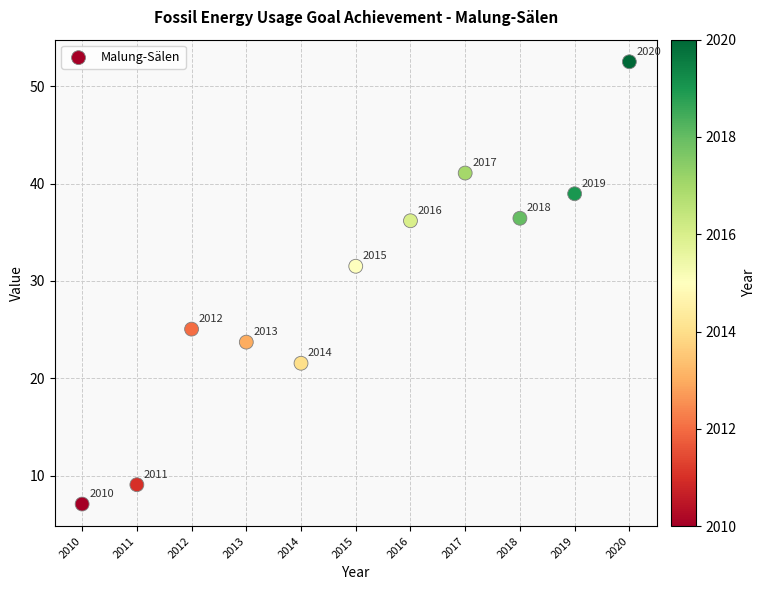

What Y value in the scatter plot is closest to 29?

31.5